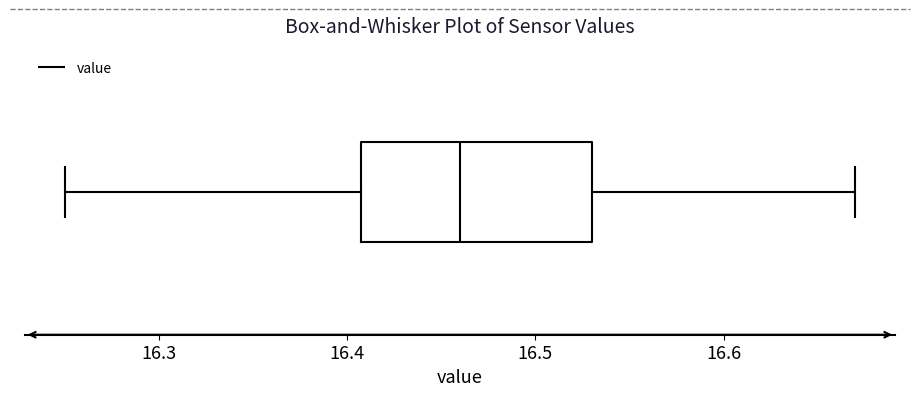

Where is the left edge of the box on the x-axis? The values are not printed on the chart, so give them approximately, as read against the axis.

16.41